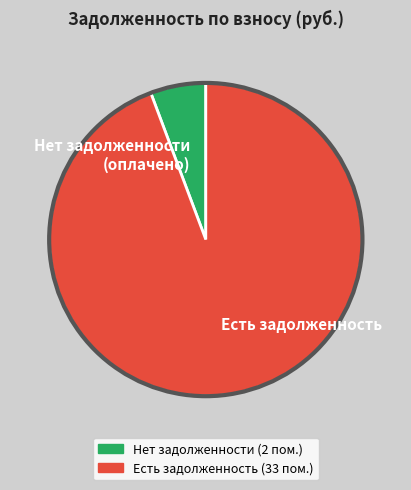

What is the majority slice?

Есть задолженность